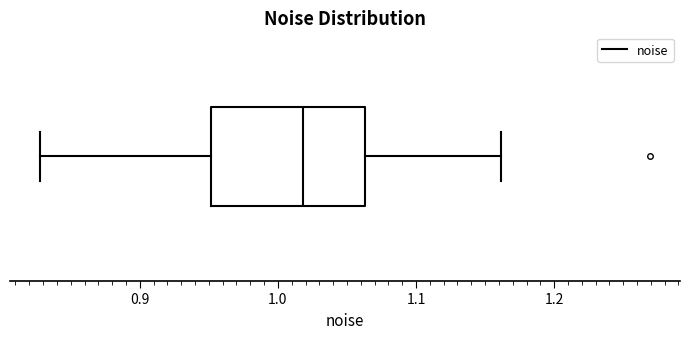

Where is the left edge of the box on the x-axis? The values are not printed on the chart, so give them approximately, as read against the axis.

0.95